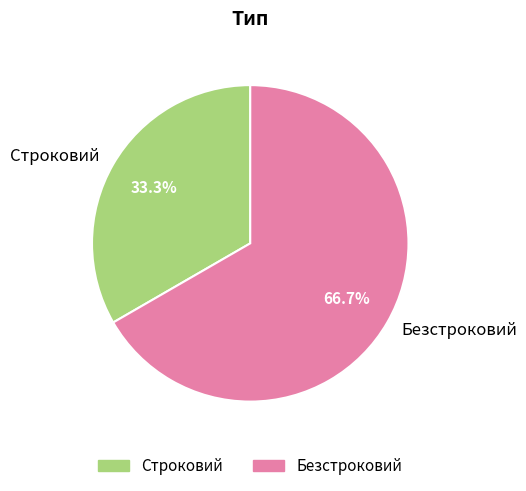

Is it true that Безстроковий is 67% of the pie?

True